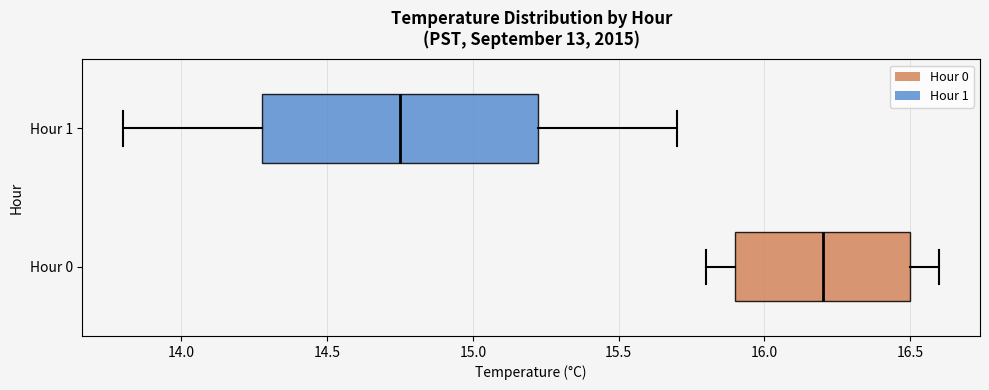

Reading bottom to top, read every box against the x-axis: the position of its median line, the range the box covers, and the ends of its whiskers. The values are not printed on the chart, so give them approximately, as read against the axis.

Hour 0: median 16.20, box 15.90 to 16.50, whiskers 15.80 to 16.60
Hour 1: median 14.75, box 14.30 to 15.25, whiskers 13.80 to 15.70